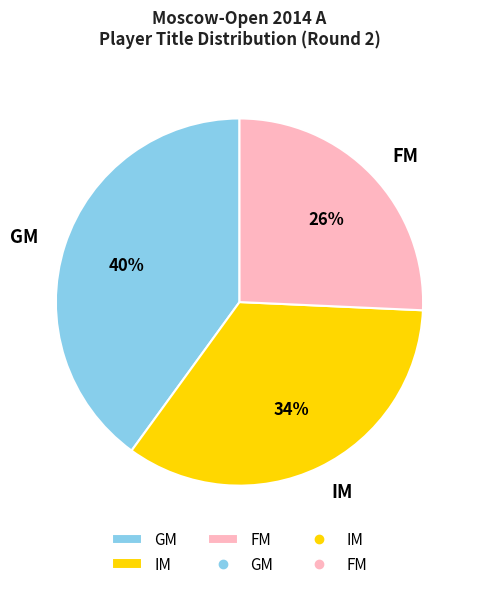

Do GM and FM together represent more than half of the pie?

Yes